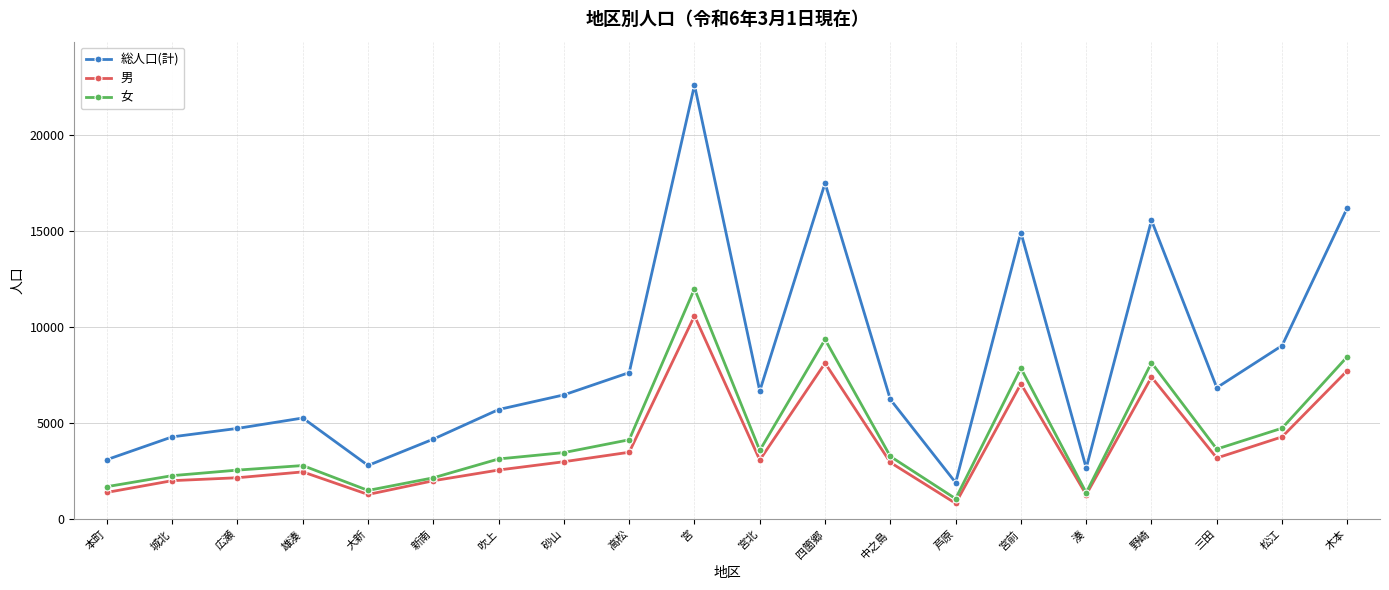

True or false: 女 and 総人口(計) intersect in this chart.

False